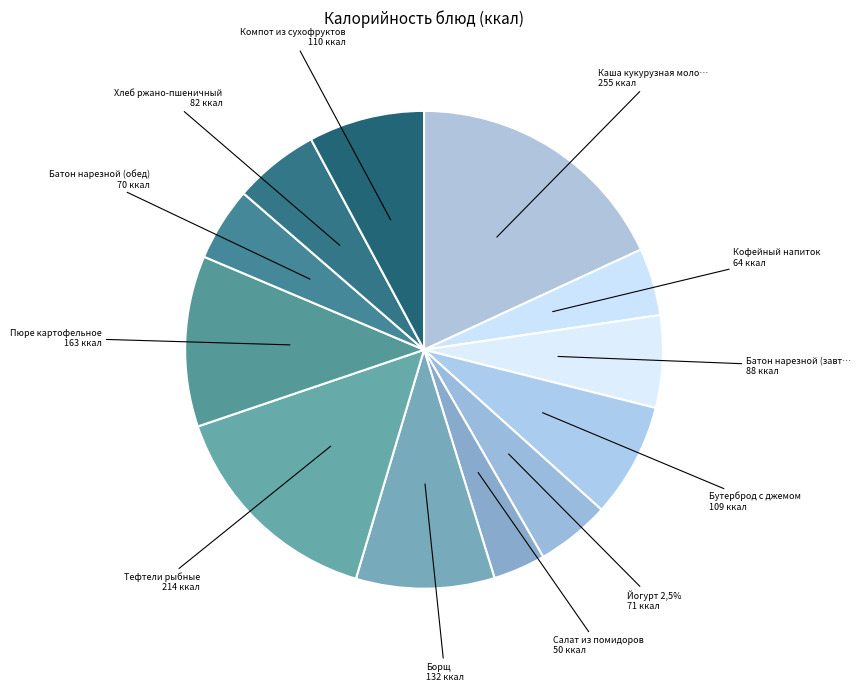

Rank the categories by value from highest to lowest.

Каша кукурузная молочная, Тефтели рыбные, Пюре картофельное, Борщ, Компот из сухофруктов, Бутерброд с джемом, Батон нарезной (завтрак), Хлеб ржано-пшеничный, Йогурт 2,5%, Батон нарезной (обед), Кофейный напиток, Салат из помидоров